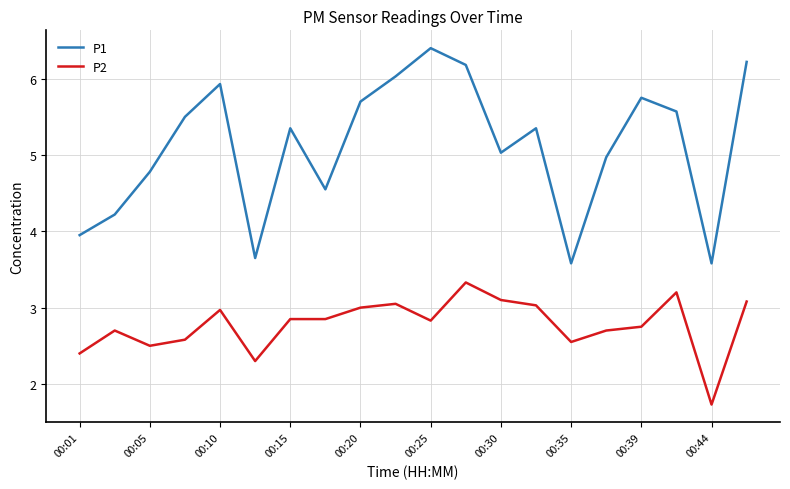

Which series has the largest total across all categories?

P1